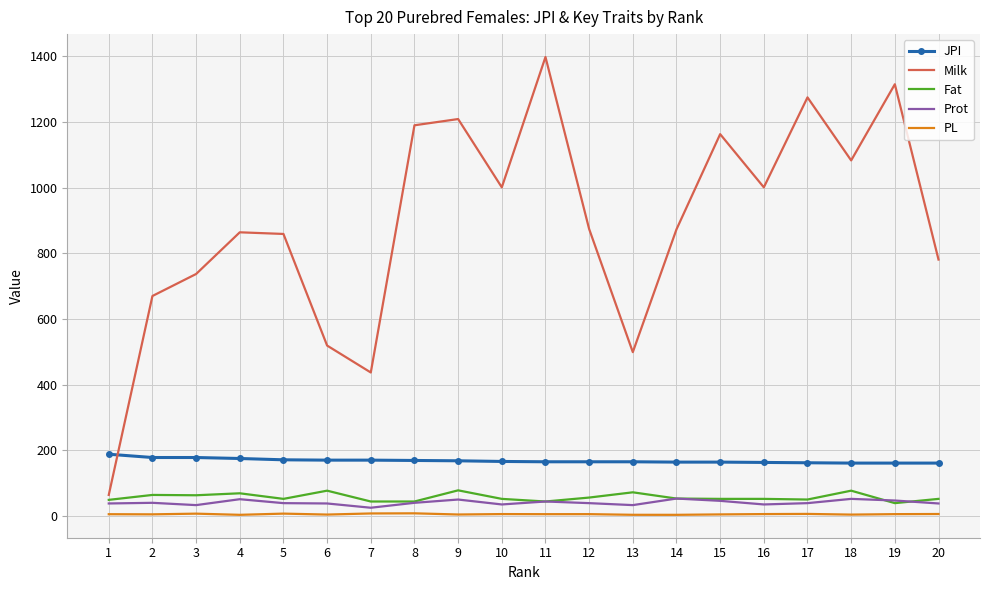

What is the maximum value for Prot?

53.0